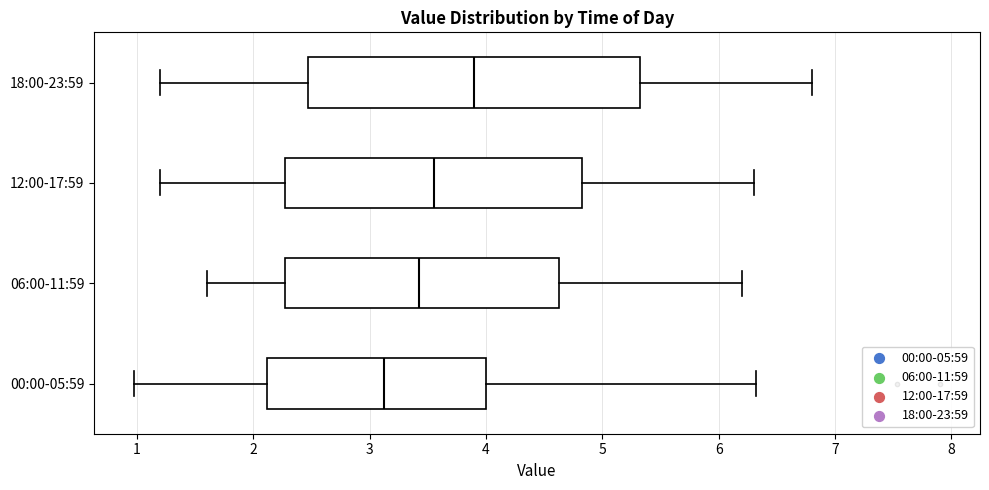

Reading bottom to top, transcribe this box plot: for each box, give where its median line is, the range the box spans, and where its two whiskers end, as read against the x-axis. The values are not printed on the chart, so give them approximately, as read against the axis.

00:00-05:59: median 3.1, box 2.1 to 4.0, whiskers 1.0 to 6.3
06:00-11:59: median 3.4, box 2.3 to 4.6, whiskers 1.6 to 6.2
12:00-17:59: median 3.6, box 2.3 to 4.8, whiskers 1.2 to 6.3
18:00-23:59: median 3.9, box 2.5 to 5.3, whiskers 1.2 to 6.8